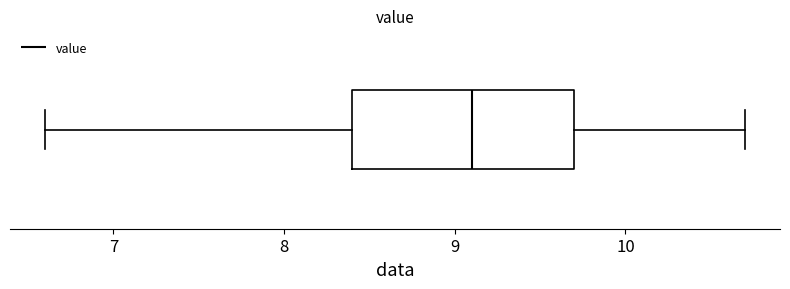

Transcribe this box plot: give where the median line is, the range the box spans, and where the two whiskers end, as read against the x-axis. The values are not printed on the chart, so give them approximately, as read against the axis.

median 9.1, box 8.4 to 9.7, whiskers 6.6 to 10.7